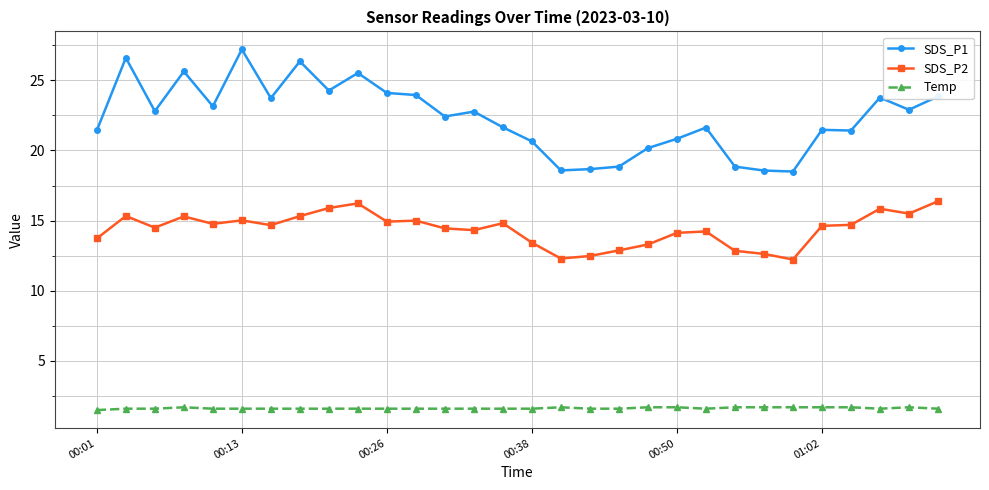

True or false: SDS_P1 has more than 0 points higher than both neighbors.

True